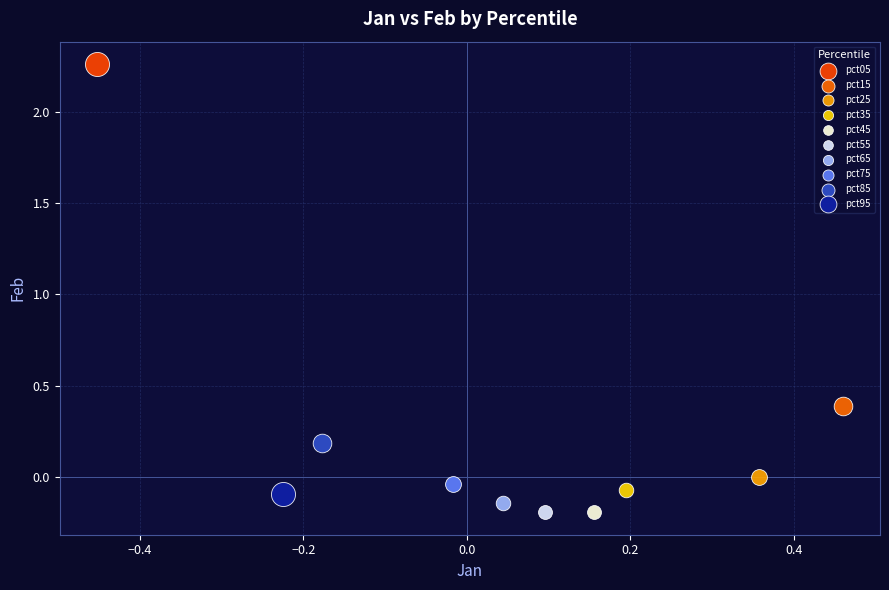

Which series reaches the maximum Y coordinate?

pct05